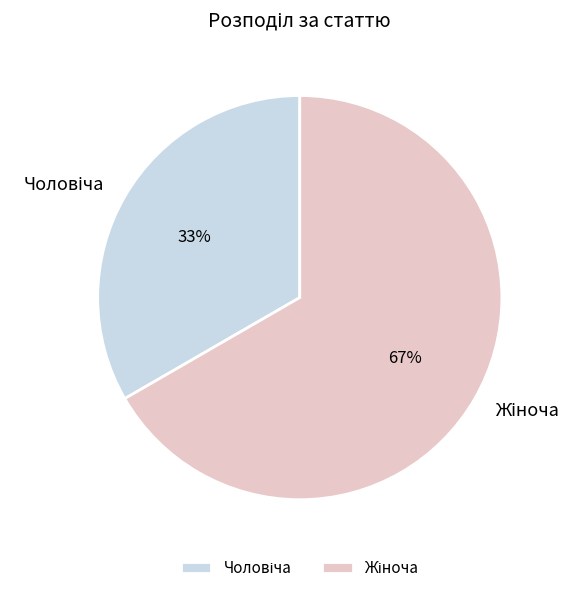

Is there a majority slice in this chart?

Yes